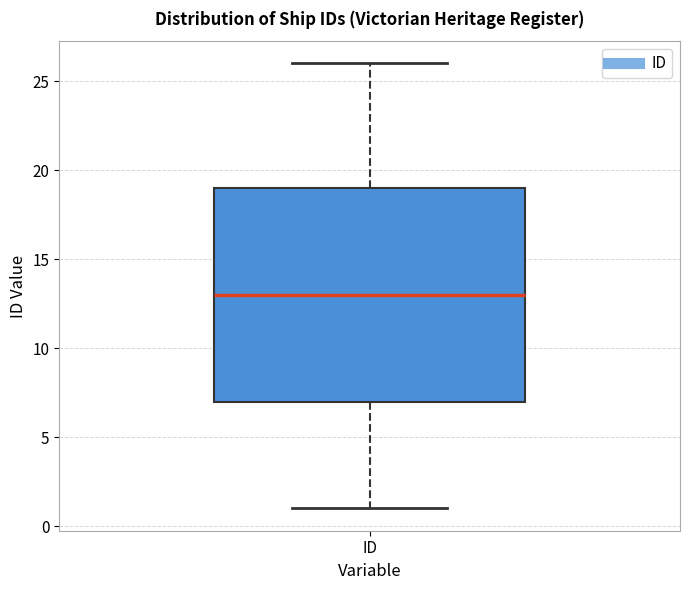

Read this box plot against the y-axis: the position of the median line, the range covered by the box, and the ends of both whiskers. The values are not printed on the chart, so give them approximately, as read against the axis.

median 13, box 7 to 19, whiskers 1 to 26